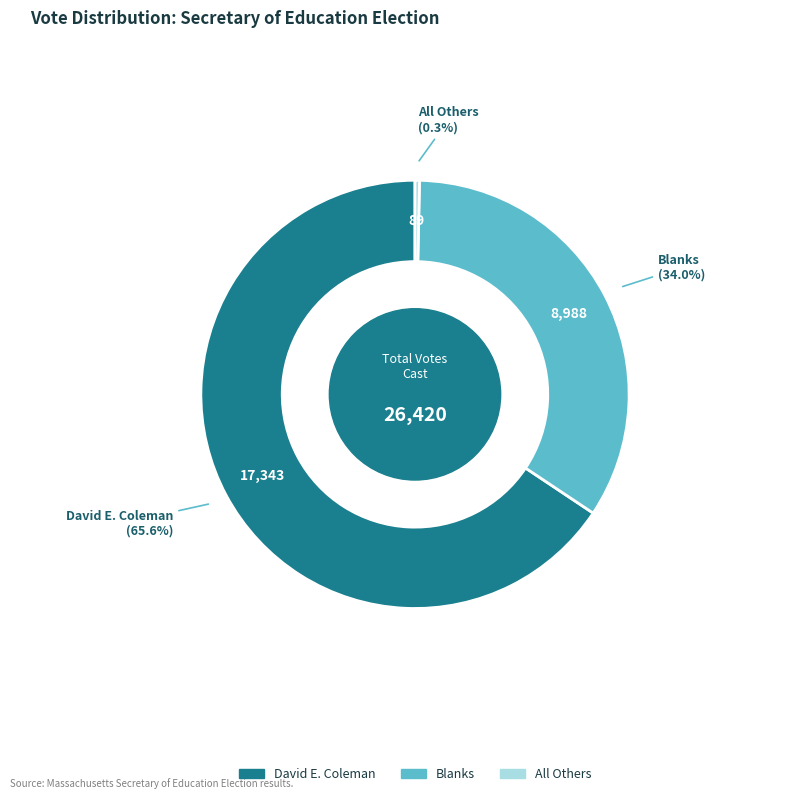

Does any single category account for the majority?

Yes